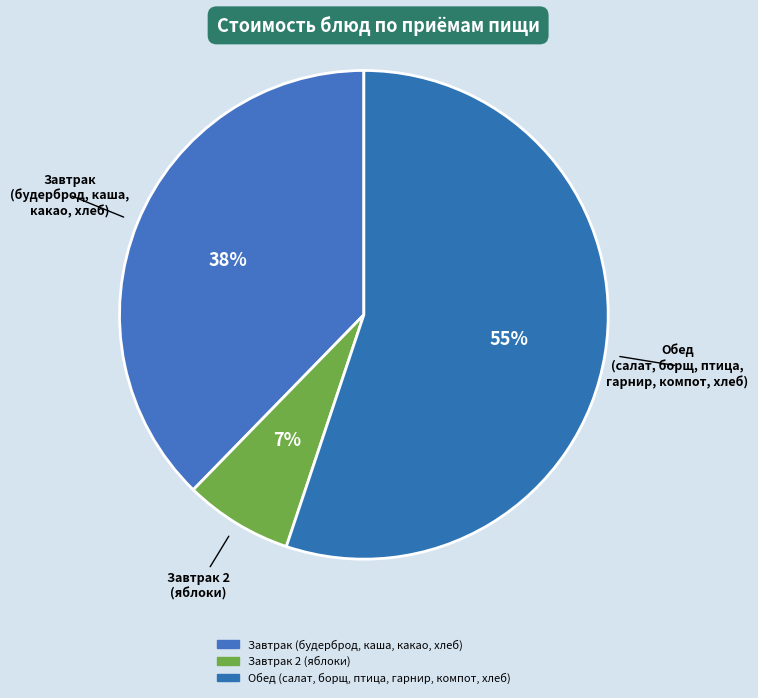

How many slices are in this pie chart?

3